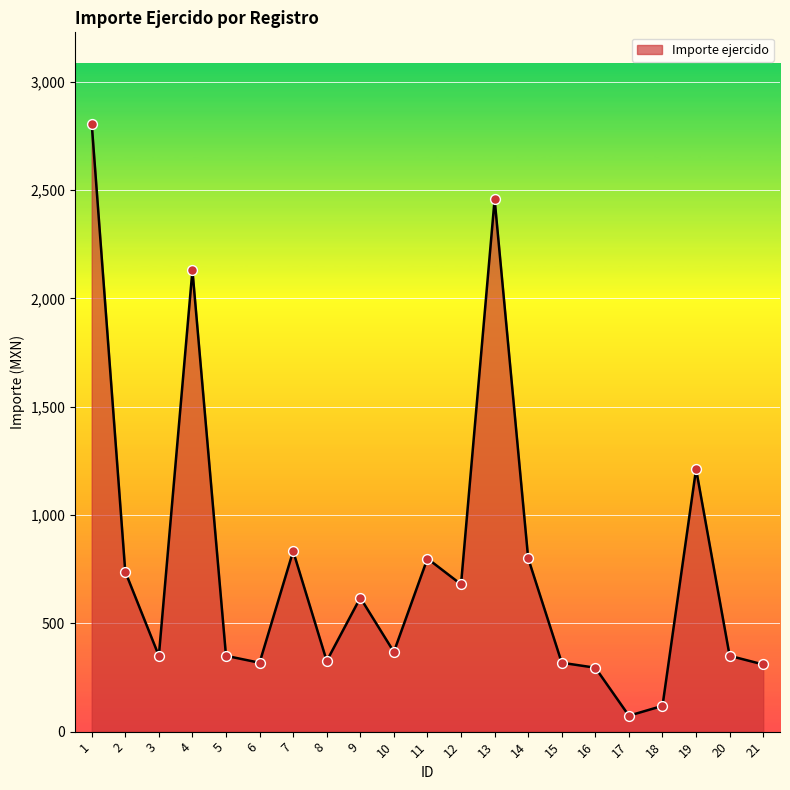

Between 21 and 18, which is larger?

21